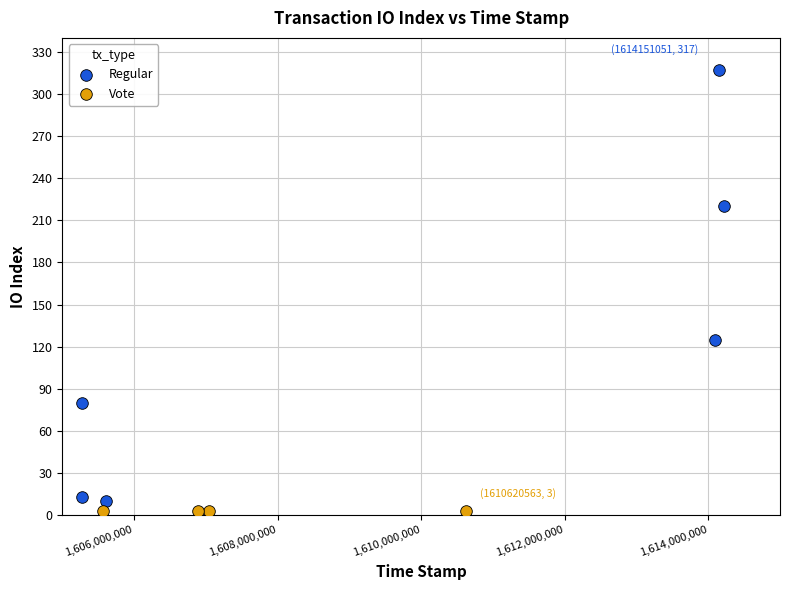

Which series contains the highest Y value?

Regular